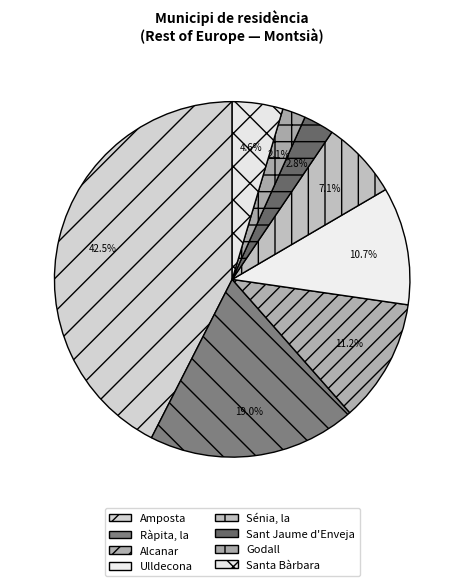

How many segments does this pie chart have?

8